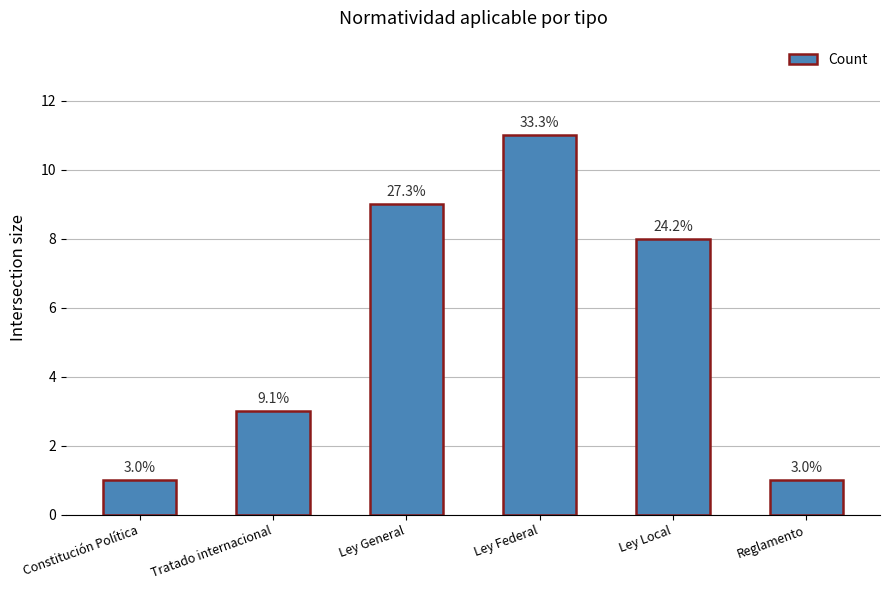

How many bars are there in total?

6